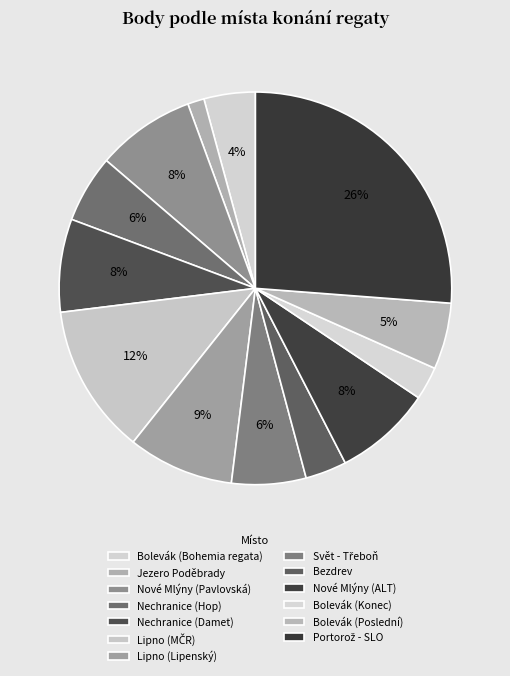

Rank the categories by value from highest to lowest.

Portorož - SLO, Lipno (MČR), Lipno (Lipenský), Nové Mlýny (Pavlovská), Nové Mlýny (ALT), Nechranice (Damet), Svět - Třeboň, Nechranice (Hop), Bolevák (Poslední), Bolevák (Bohemia regata), Bezdrev, Bolevák (Konec), Jezero Poděbrady